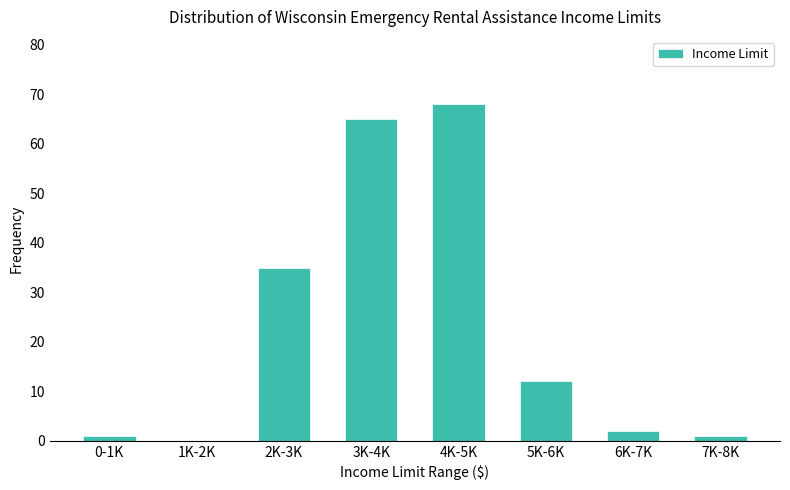

Reading right to left, list all the values displayed in this chart.

7K-8K=1	6K-7K=2	5K-6K=12	4K-5K=68	3K-4K=65	2K-3K=35	1K-2K=0	0-1K=1